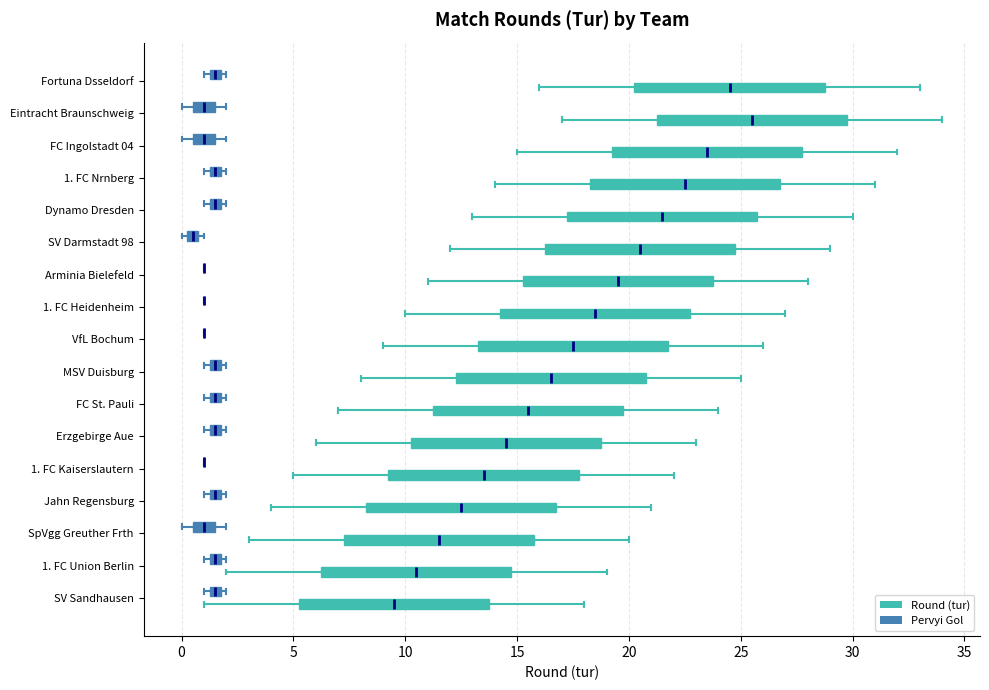

Where does the median line of the box for FC Ingolstadt 04 (Round (tur)) sit on the x-axis? The values are not printed on the chart, so give them approximately, as read against the axis.

23.5